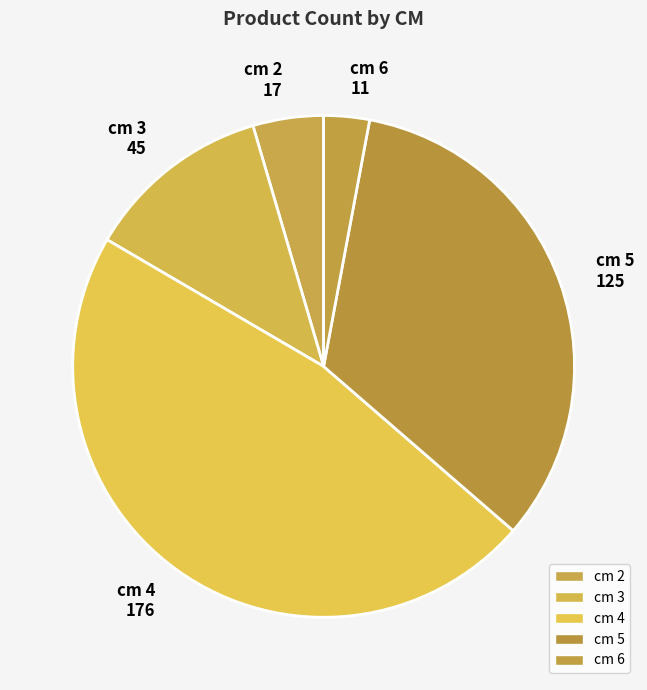

What is the ratio of the value at cm 2 to the value at cm 3?

0.4